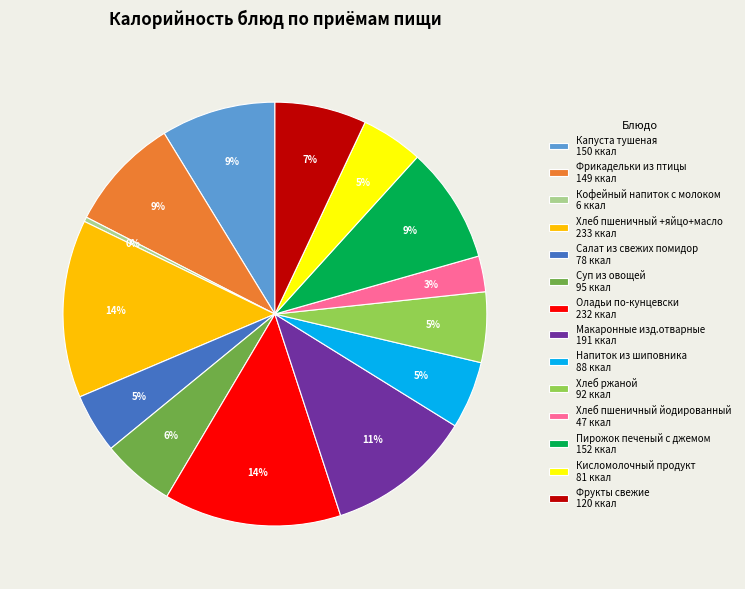

Is it true that Фрикадельки из птицы 149 ккал is 18% of the pie?

False